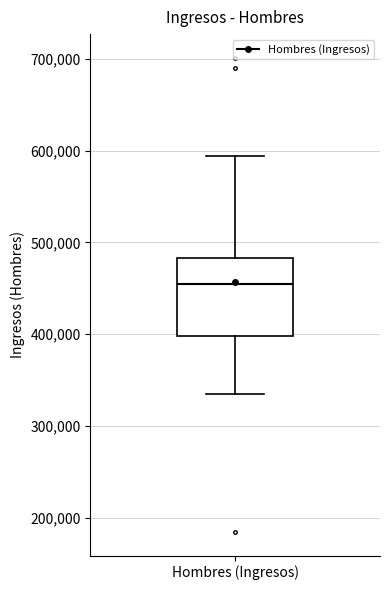

Read this box plot against the y-axis: the position of the median line, the range covered by the box, and the ends of both whiskers. The values are not printed on the chart, so give them approximately, as read against the axis.

median 460000, box 400000 to 480000, whiskers 330000 to 590000